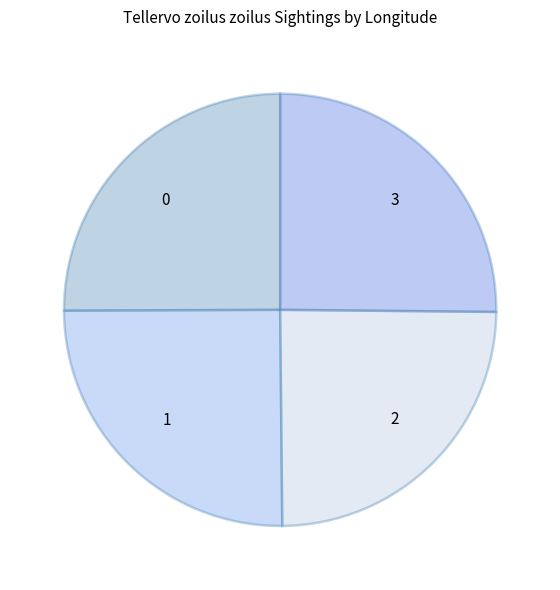

Approximately how many times larger is the value at 2 compared to 3?

1.0